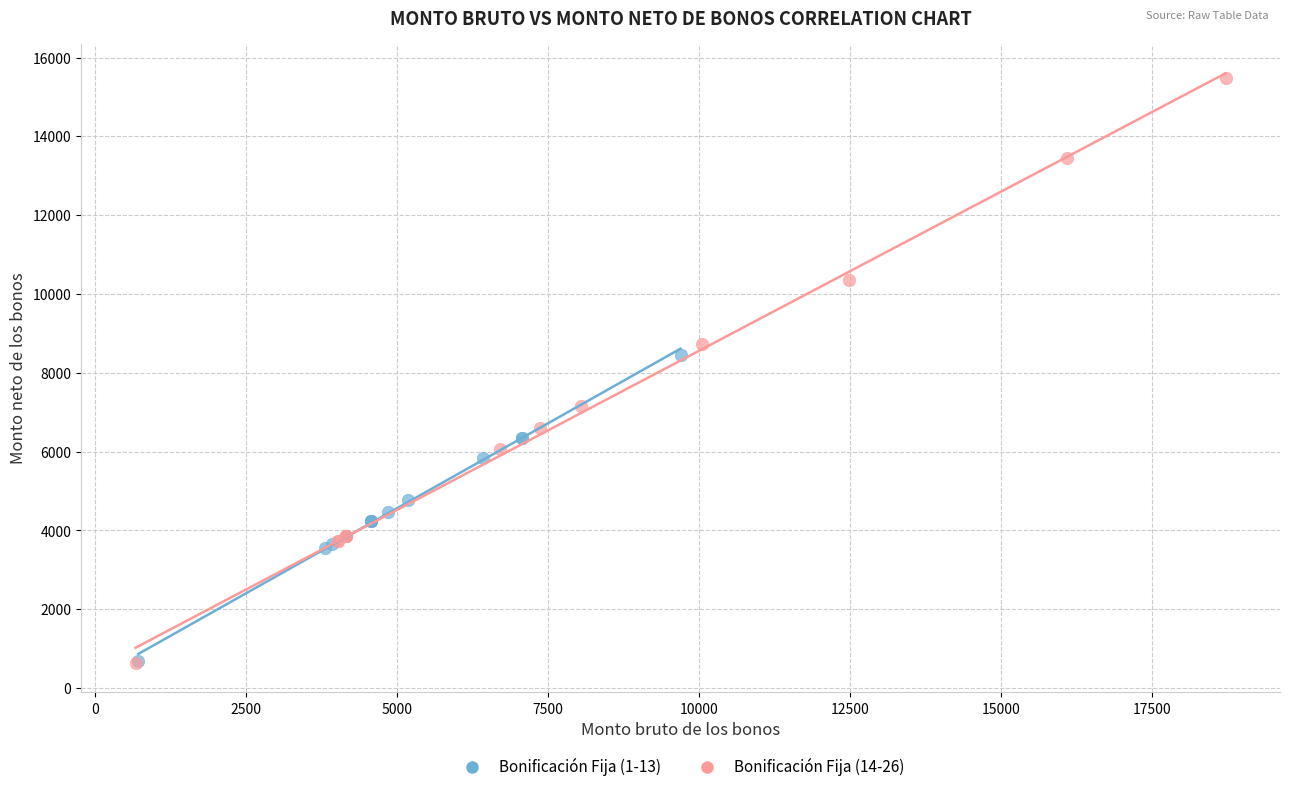

What are all the series names shown in the legend?

Bonificación Fija (1-13), Bonificación Fija (14-26)